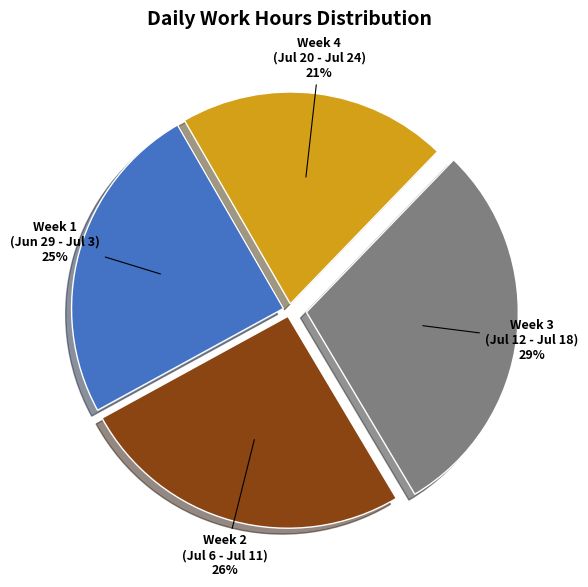

Combined, do Week 3 (Jul 12 - Jul 18) and Week 2 (Jul 6 - Jul 11) account for over 50%?

Yes